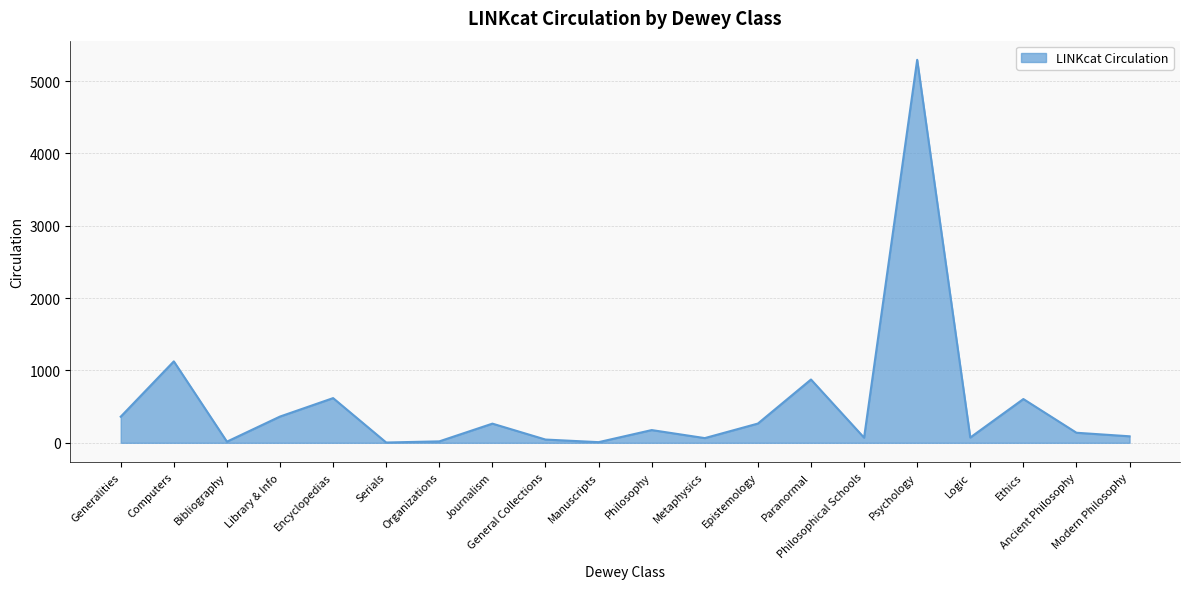

Where is the data nearest to the value 2649?

Computers